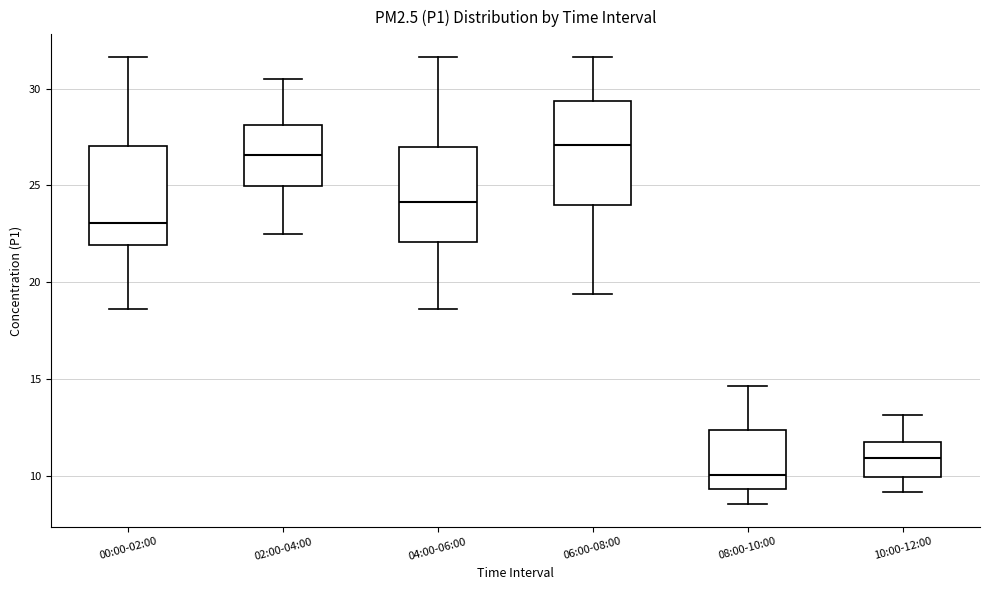

Where is the lower edge of the box for 00:00-02:00 on the y-axis? The values are not printed on the chart, so give them approximately, as read against the axis.

22.0